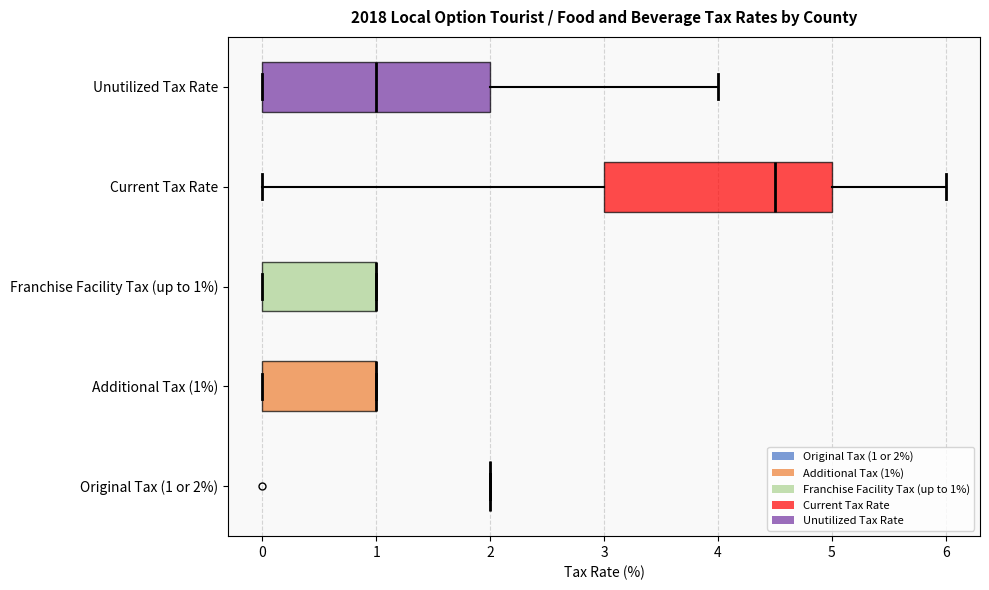

Reading bottom to top, read every box against the x-axis: the position of its median line, the range the box covers, and the ends of its whiskers. The values are not printed on the chart, so give them approximately, as read against the axis.

Original Tax (1 or 2%): box collapsed to a line at 2.0, whiskers 2.0 to 2.0
Additional Tax (1%): median 1.0 (drawn on the box's right edge), box 0.0 to 1.0, whiskers 0.0 to 1.0
Franchise Facility Tax (up to 1%): median 1.0 (drawn on the box's right edge), box 0.0 to 1.0, whiskers 0.0 to 1.0
Current Tax Rate: median 4.5, box 3.0 to 5.0, whiskers 0.0 to 6.0
Unutilized Tax Rate: median 1.0, box 0.0 to 2.0, whiskers 0.0 to 4.0